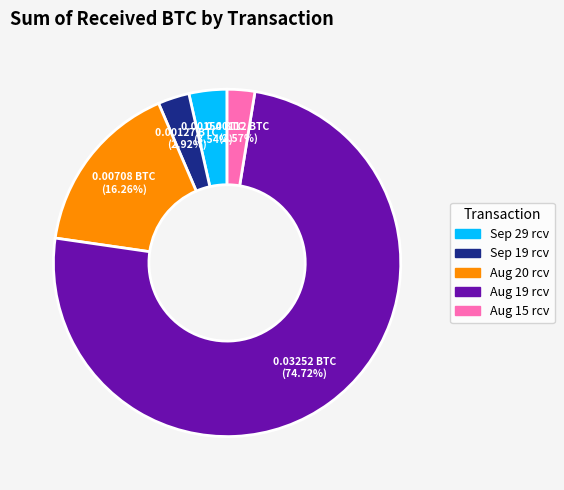

To the nearest percent, what is the average slice percentage?

20%